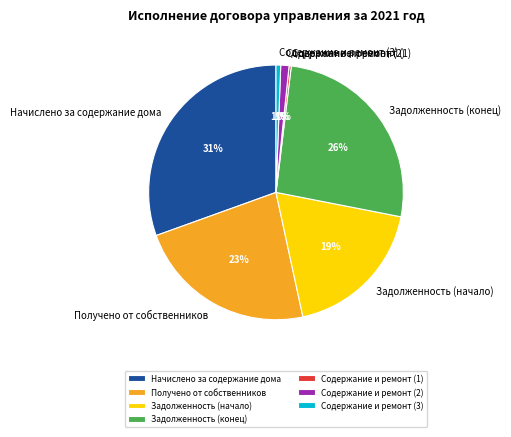

Which category has the biggest portion of the pie?

Начислено за содержание дома